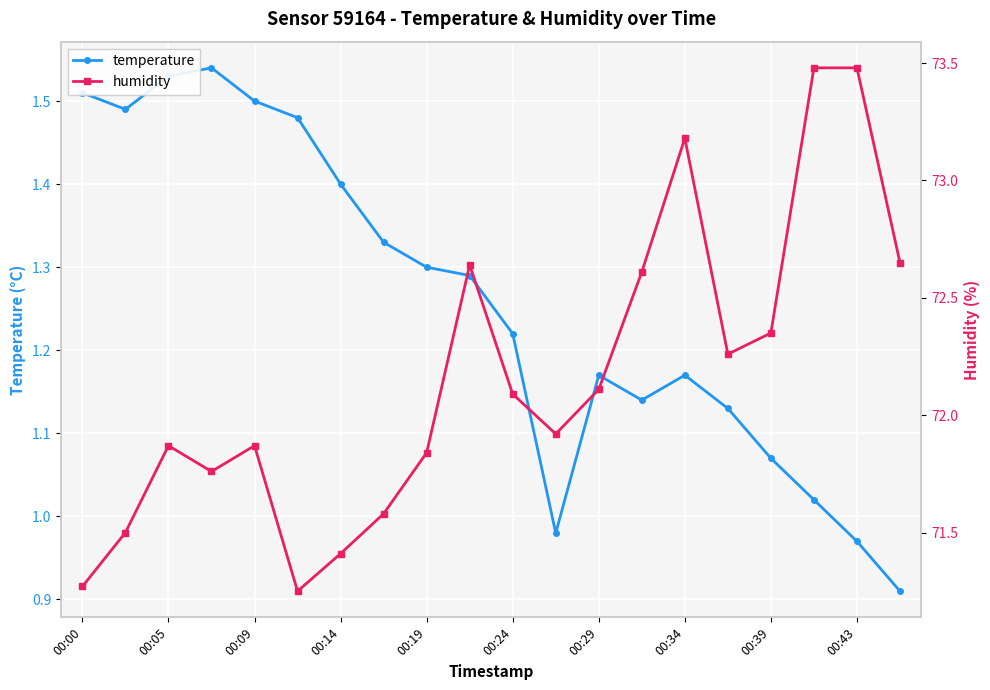

Is it true that temperature equals 0.3 at 00:34?

False